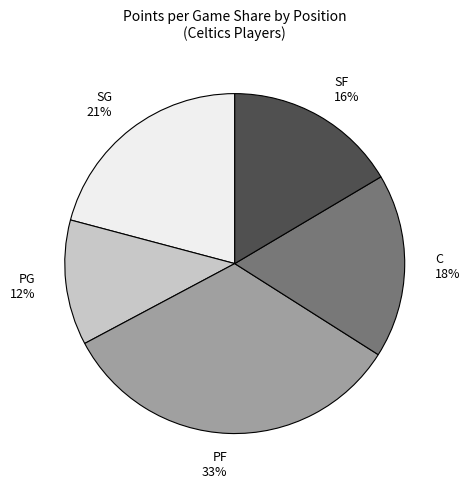

Which category has the biggest portion of the pie?

PF